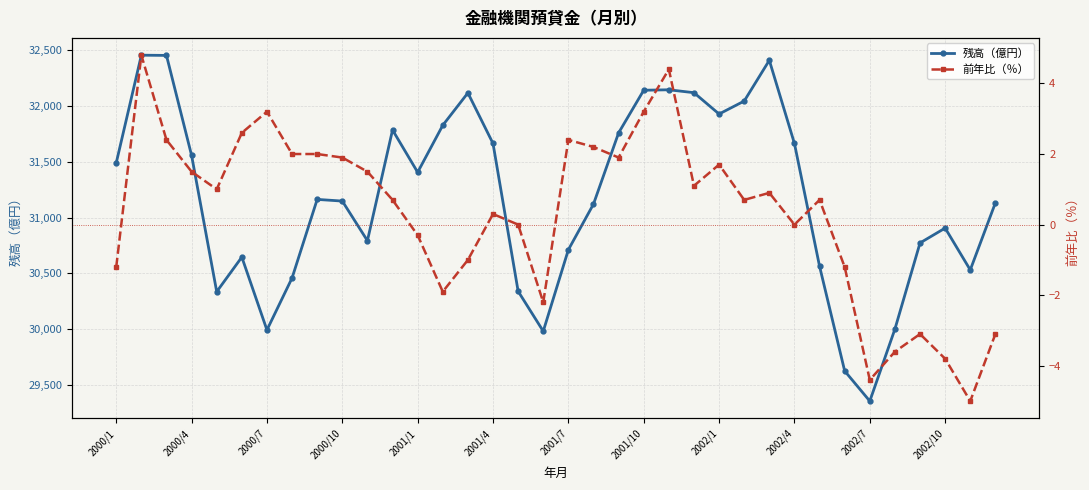

What is the minimum value for 前年比（％）?

-5.0